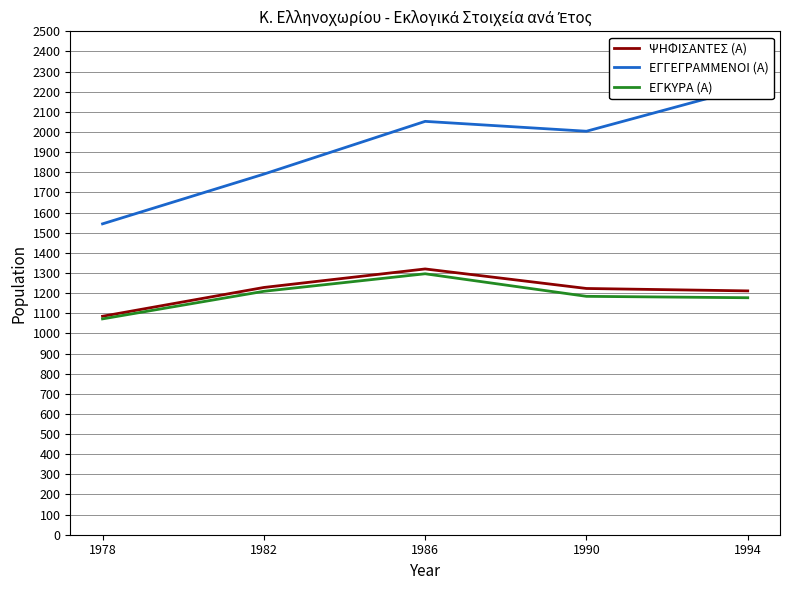

List the series in order of their peak value, lowest first.

ΕΓΚΥΡΑ (Α), ΨΗΦΙΣΑΝΤΕΣ (Α), ΕΓΓΕΓΡΑΜΜΕΝΟΙ (Α)